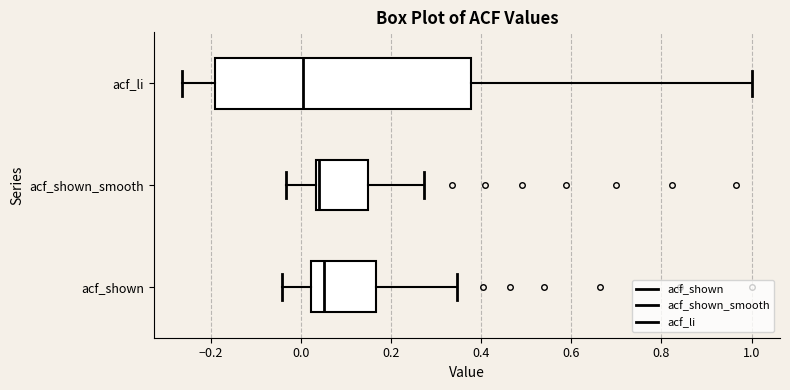

Reading bottom to top, transcribe this box plot: for each box, give where its median line is, the range the box spans, and where its two whiskers end, as read against the x-axis. The values are not printed on the chart, so give them approximately, as read against the axis.

acf_shown: median 0.06, box 0.02 to 0.16, whiskers -0.04 to 0.34
acf_shown_smooth: median 0.04 (just right of the box's left edge), box 0.04 to 0.14, whiskers -0.04 to 0.28
acf_li: median 0.00, box -0.20 to 0.38, whiskers -0.26 to 1.00